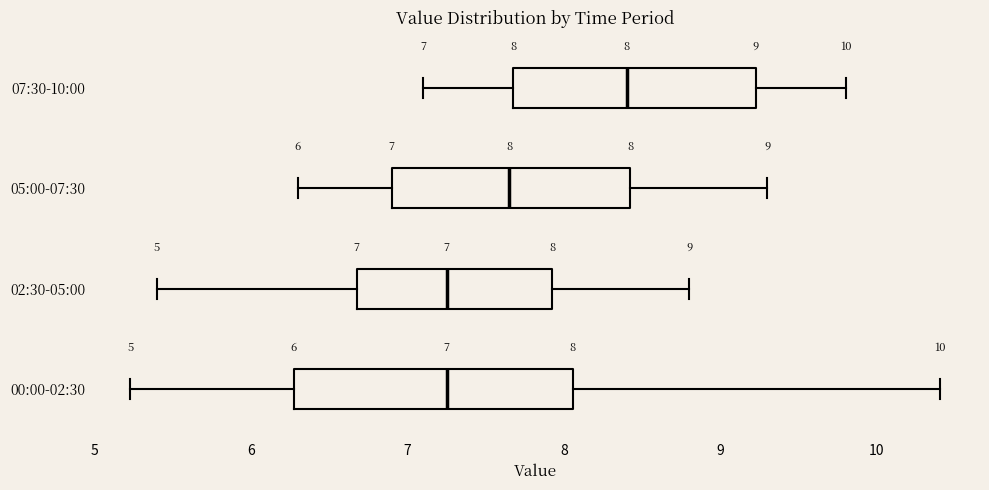

Which box is the widest, from its left edge to its right edge?

00:00-02:30